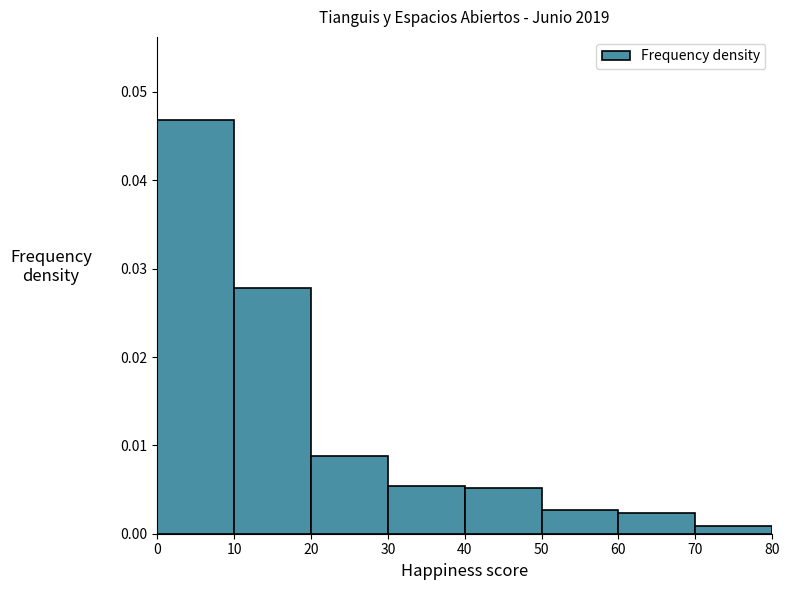

How tall is the bar that spans 10 to 20 on the x-axis? The values are not printed on the chart, so give them approximately, as read against the axis.

0.028